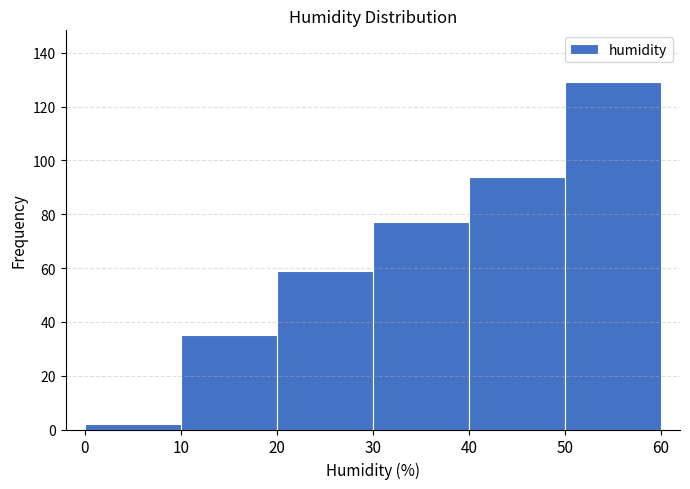

Reading left to right, transcribe this chart: for each bar, give the range it covers on the x-axis and its height. The values are not printed on the chart, so give them approximately, as read against the axis.

0 to 10: 2
10 to 20: 36
20 to 30: 60
30 to 40: 78
40 to 50: 94
50 to 60: 130